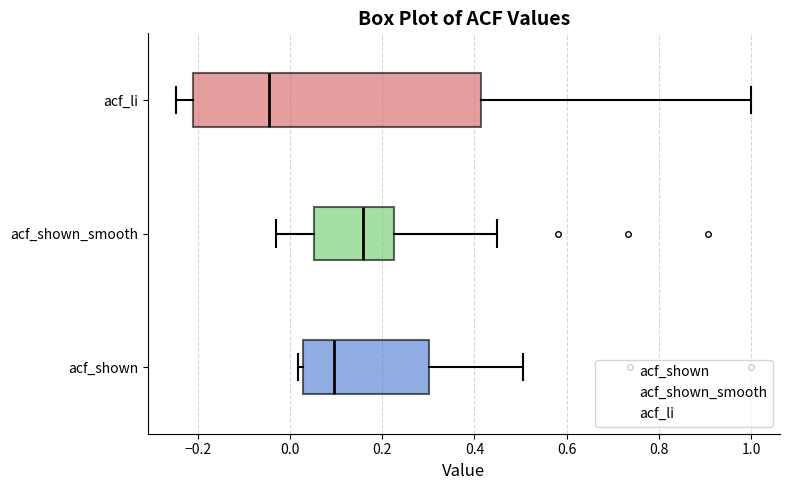

Where does the right whisker of the box for acf_shown end on the x-axis? The values are not printed on the chart, so give them approximately, as read against the axis.

0.50